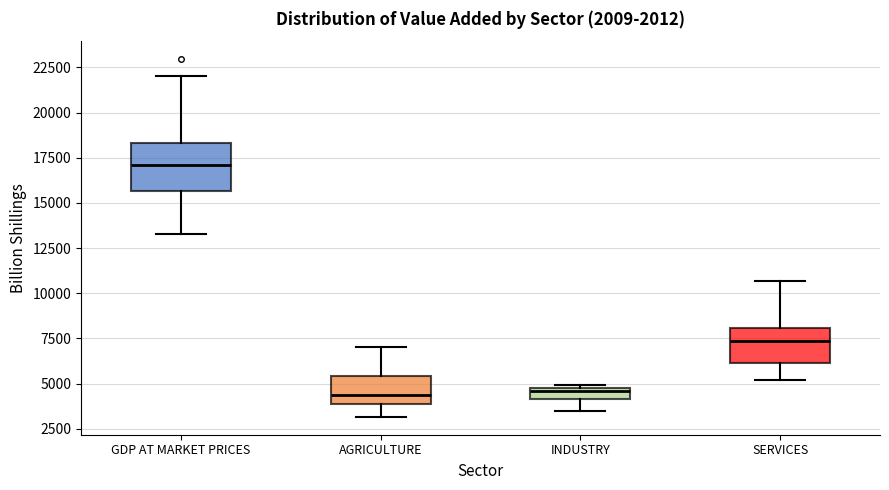

Comparing the boxes themselves (not the whiskers), which one is the tallest?

GDP AT MARKET PRICES